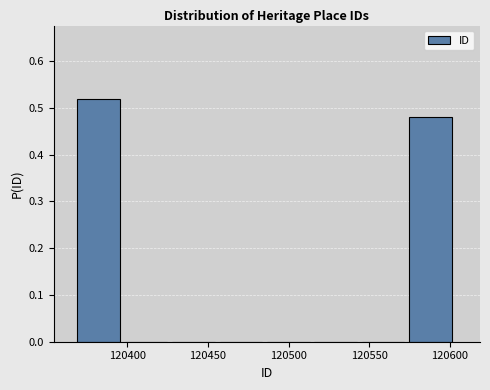

Reading left to right, transcribe this chart: for each bar, give the range it covers on the x-axis and its height. Neither the bar edges nor the heights are printed on the chart, so give them approximately, as read against the axes.

120370 to 120400: 0.52
120400 to 120430: 0
120430 to 120455: 0
120455 to 120485: 0
120485 to 120515: 0
120515 to 120545: 0
120545 to 120575: 0
120575 to 120605: 0.48